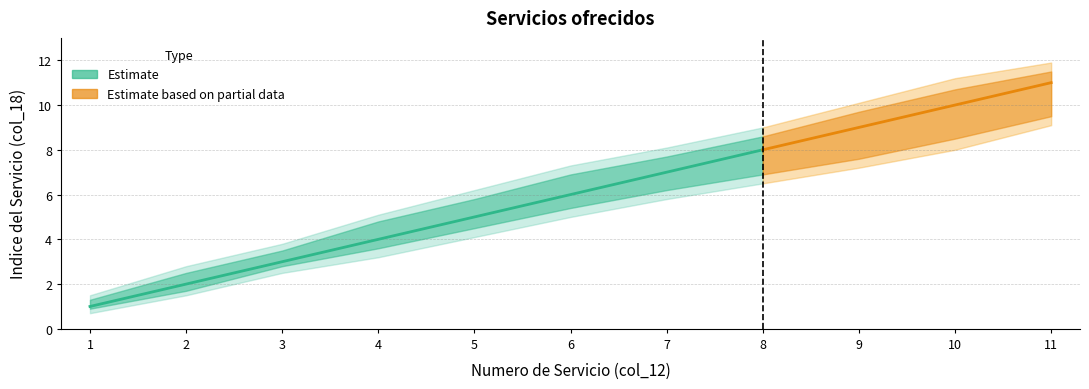

Does the chart display data point markers on the line(s)?

No